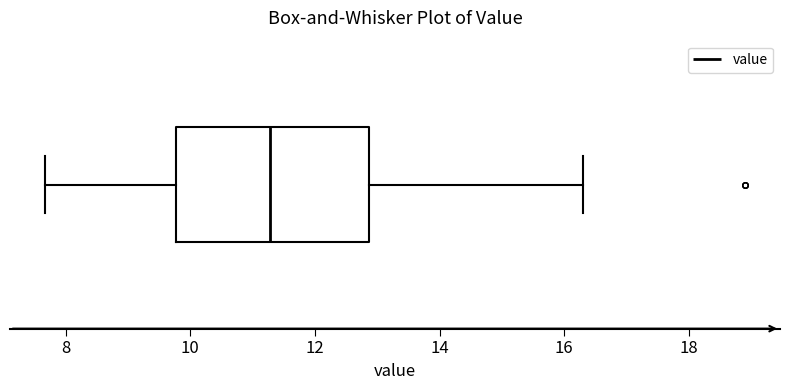

Where does the right whisker of the box end on the x-axis? The values are not printed on the chart, so give them approximately, as read against the axis.

16.4